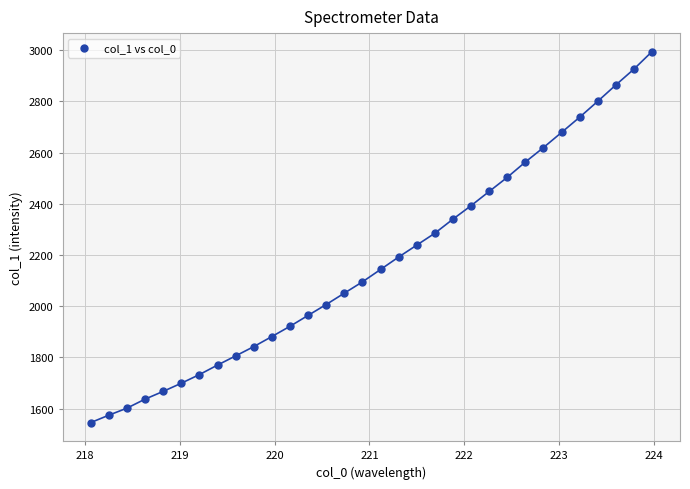

What is the range of Y values (max minus min)?

1448.6